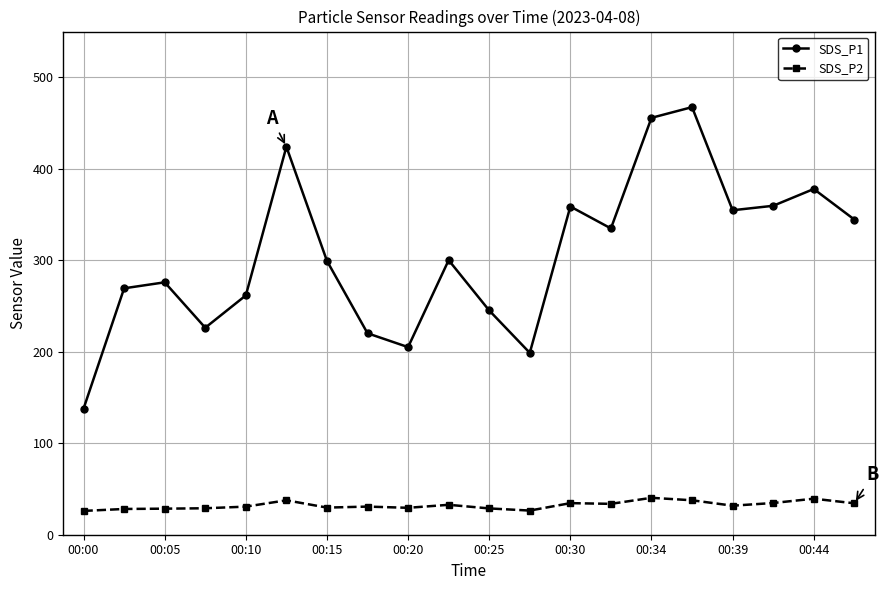

At how many categories does at least one series exceed 128?

20